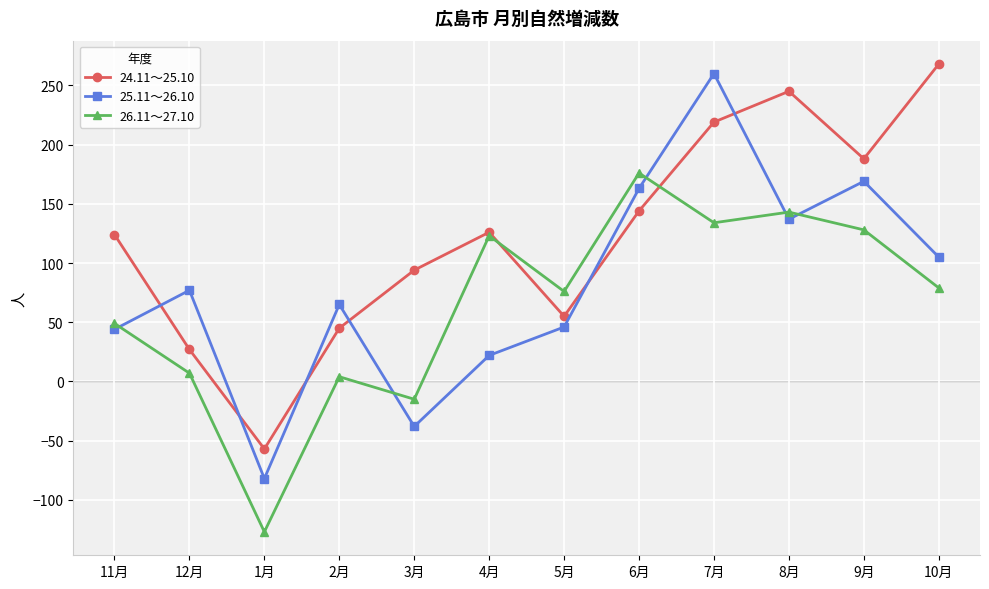

True or false: 26.11～27.10 has more than 2 interior local peaks.

True